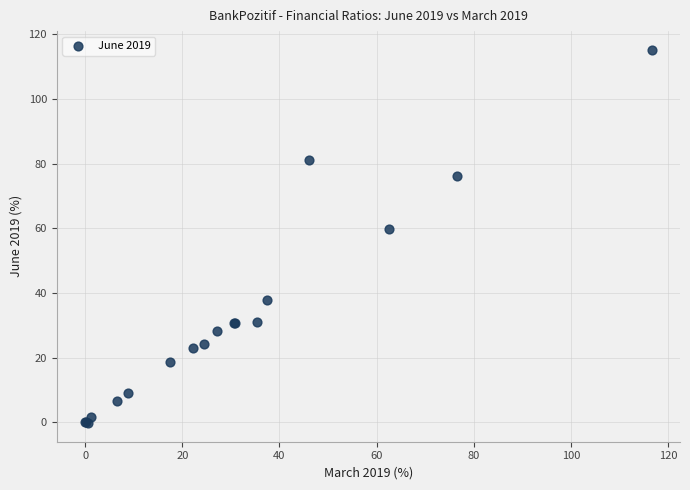

What Y value in the scatter plot is closest to 57?

59.8